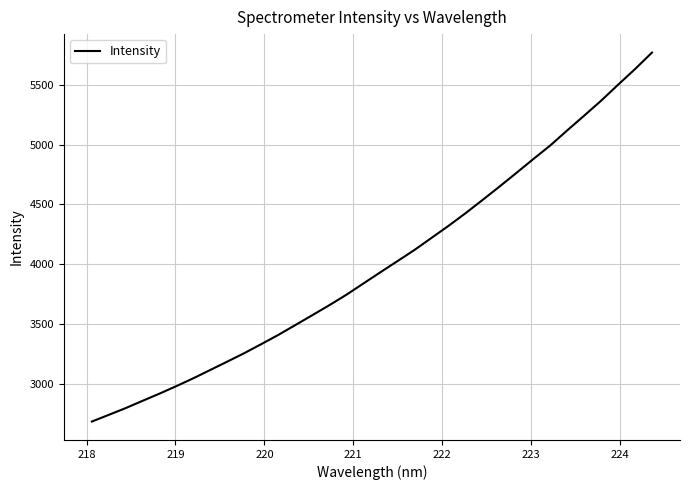

What is the greatest value displayed?

5771.7